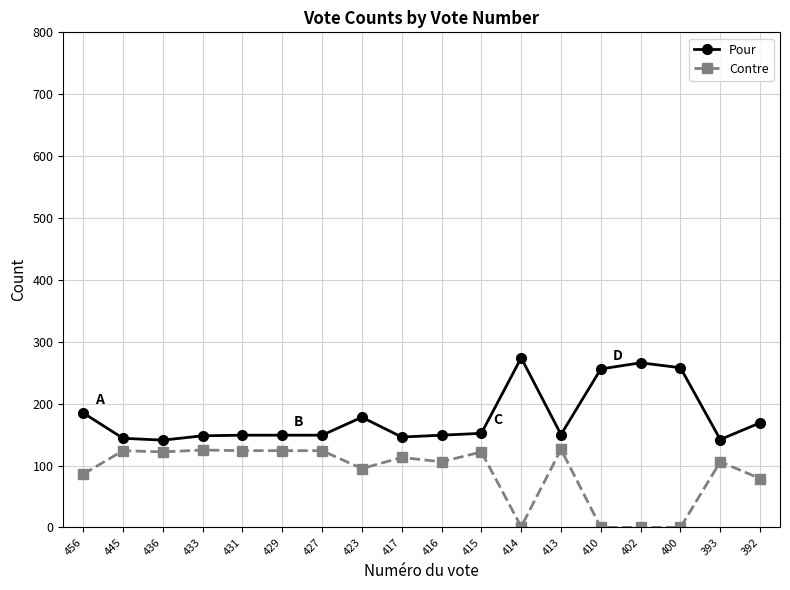

True or false: Pour and Contre intersect in this chart.

False